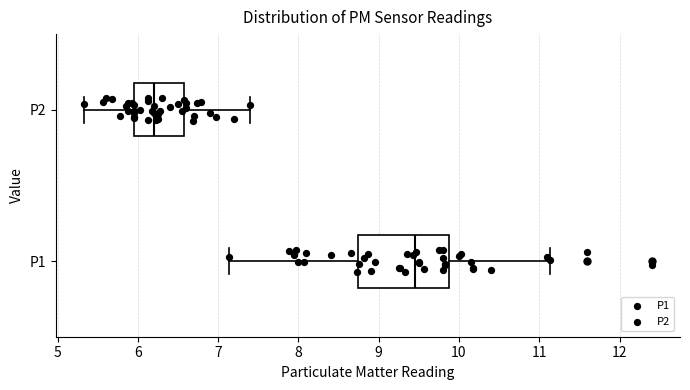

Reading bottom to top, transcribe this box plot: for each box, give where its median line is, the range the box spans, and where its two whiskers end, as read against the x-axis. The values are not printed on the chart, so give them approximately, as read against the axis.

P1: median 9.5, box 8.7 to 9.9, whiskers 7.1 to 11.1
P2: median 6.2, box 6.0 to 6.6, whiskers 5.3 to 7.4